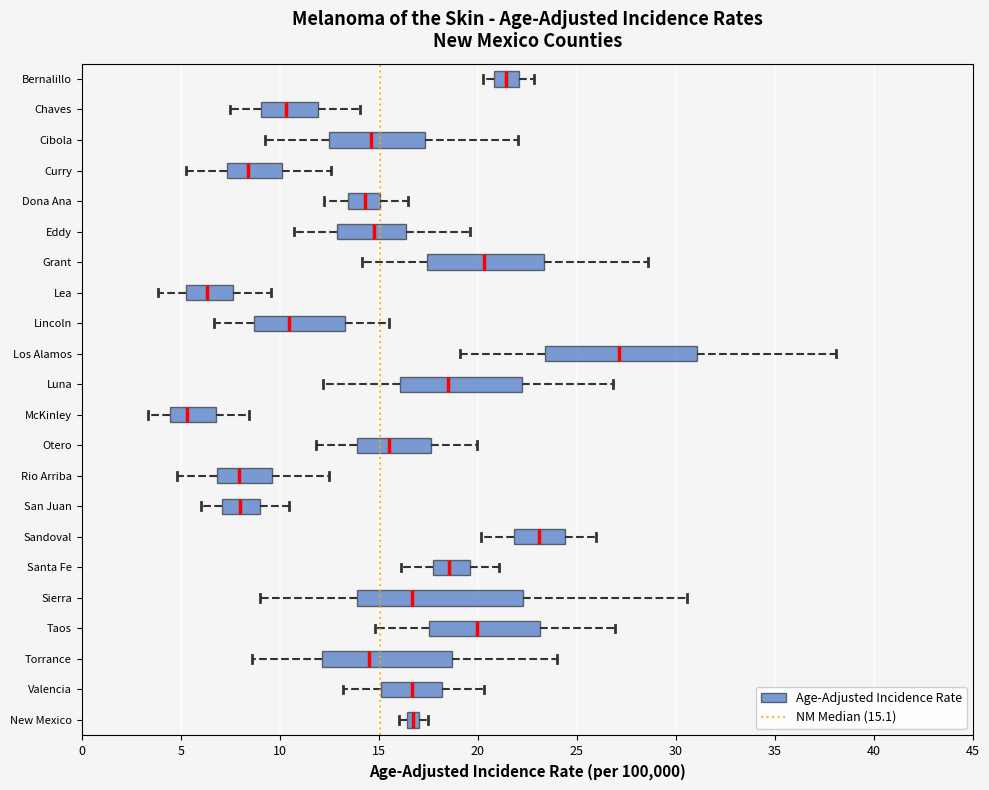

Comparing the boxes themselves (not the whiskers), which one is the widest?

Sierra